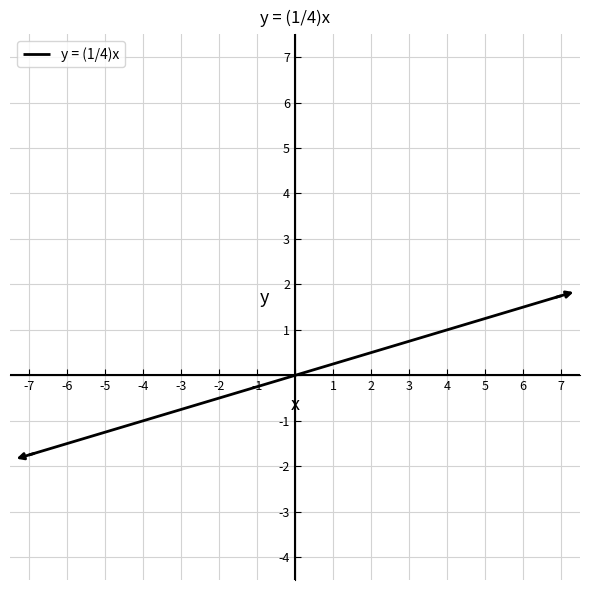

What is the difference between the maximum and minimum values?

3.5